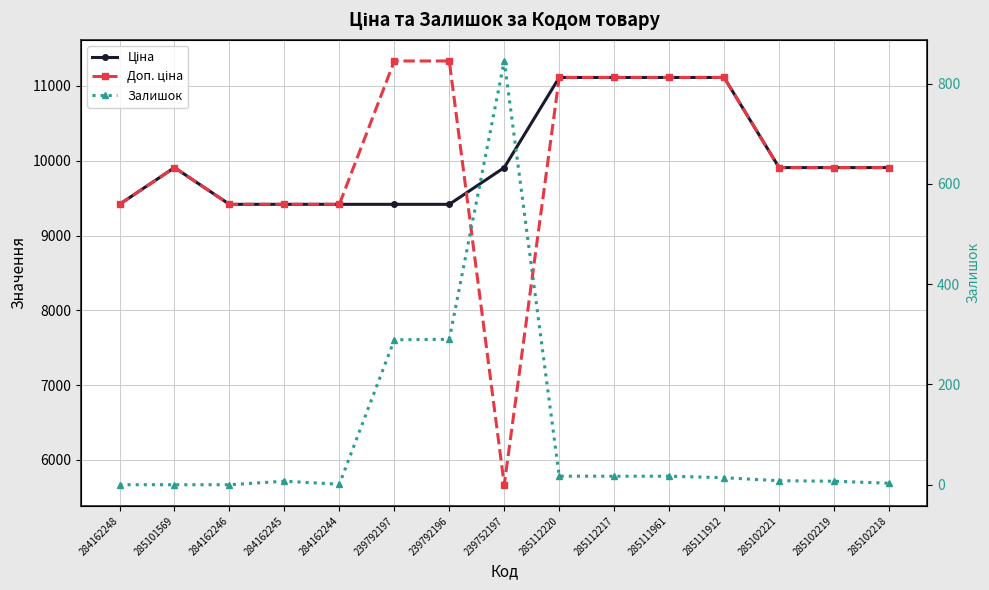

Reading left to right, what are all the values shown in this chart?

Ціна: 284162248=9416.9	285101569=9908.5	284162246=9416.9	284162245=9416.9	284162244=9416.9	239792197=9416.9	239792196=9416.9	239752197=9908.5	285112220=11113.6	285112217=11113.6	285111961=11113.6	285111912=11113.6	285102221=9908.5	285102219=9908.5	285102218=9908.5
Доп. ціна: 284162248=9416.9	285101569=9908.5	284162246=9416.9	284162245=9416.9	284162244=9416.9	239792197=11334.0	239792196=11334.0	239752197=5667.0	285112220=11113.6	285112217=11113.6	285111961=11113.6	285111912=11113.6	285102221=9908.5	285102219=9908.5	285102218=9908.5
Залишок: 284162248=0.0	285101569=0.0	284162246=0.0	284162245=7.0	284162244=1.0	239792197=289.0	239792196=290.0	239752197=845.0	285112220=17.0	285112217=17.0	285111961=17.0	285111912=14.0	285102221=8.0	285102219=7.0	285102218=3.0